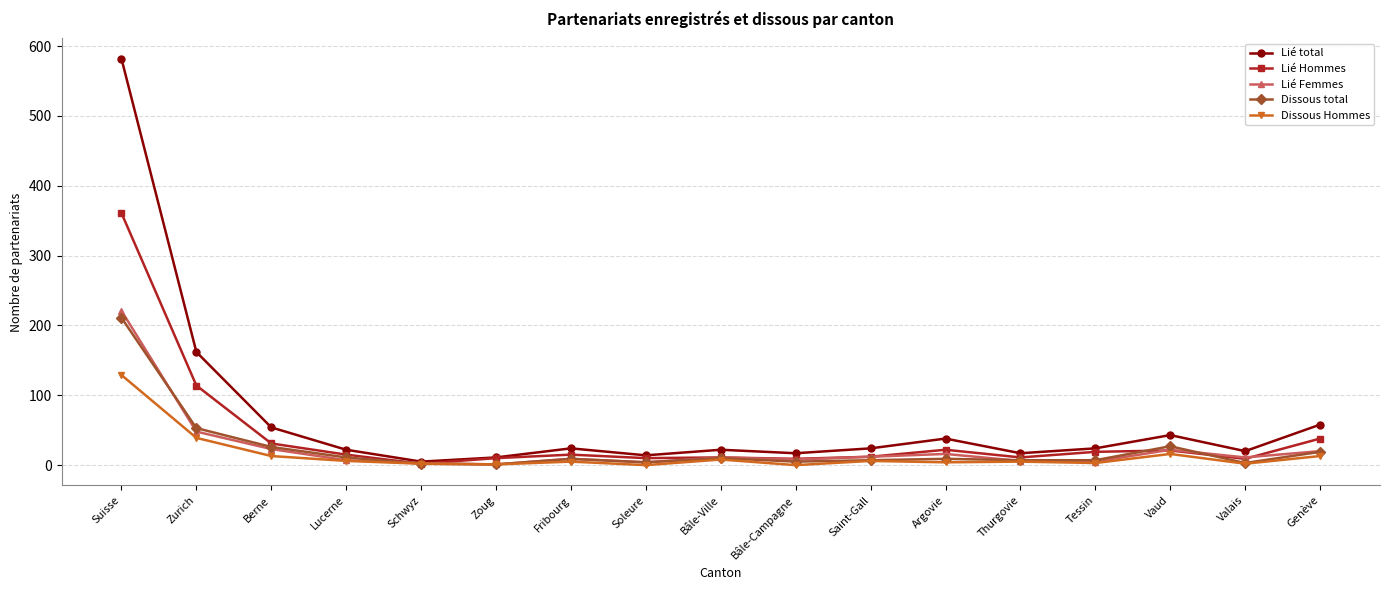

What is the total value across all series at Schwyz?

14